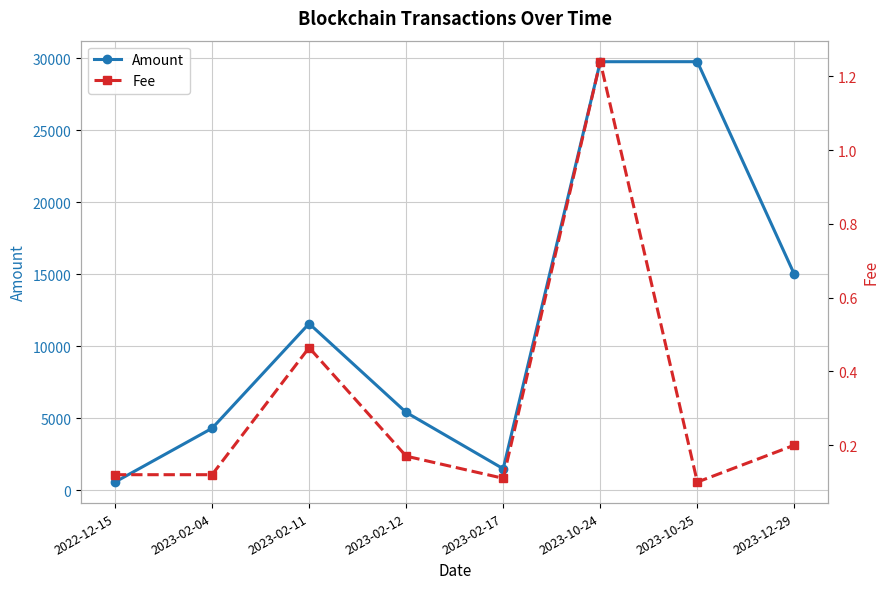

At which label is Fee closest to 0?

2023-10-25